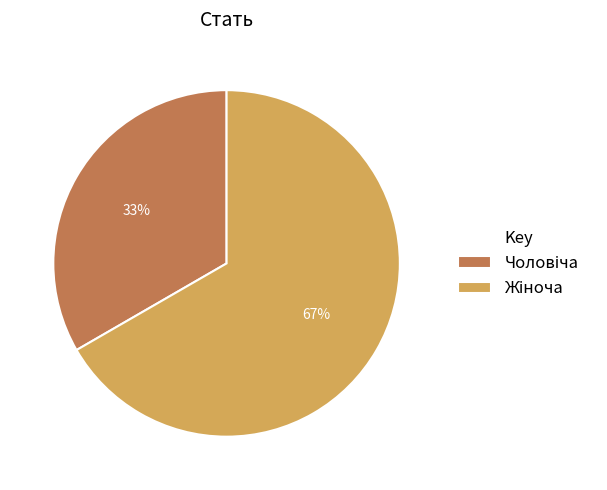

To the nearest percent, what is the average slice percentage?

50%